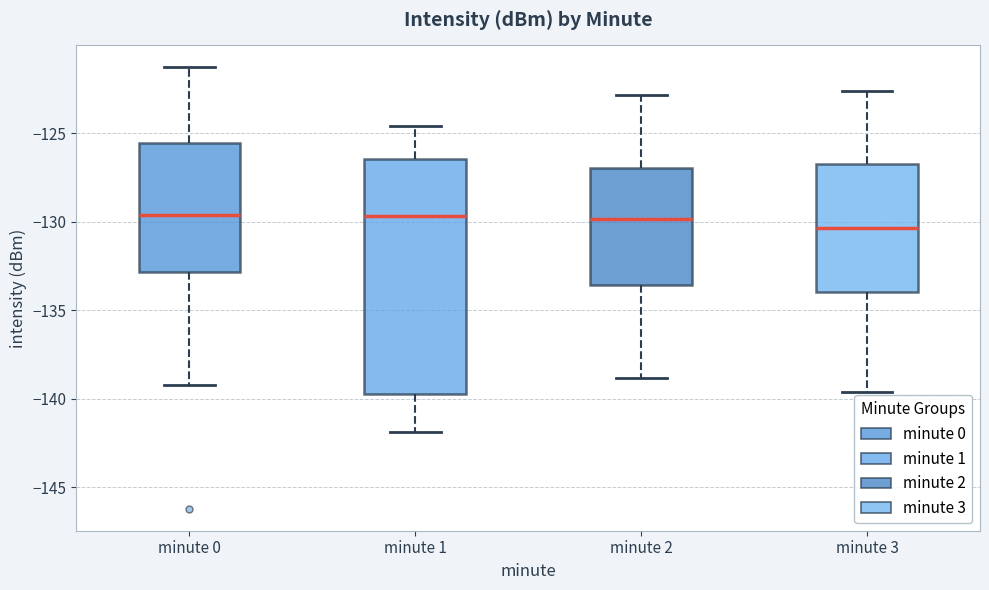

Where does the lower whisker of the box for minute 0 end on the y-axis? The values are not printed on the chart, so give them approximately, as read against the axis.

-139.0